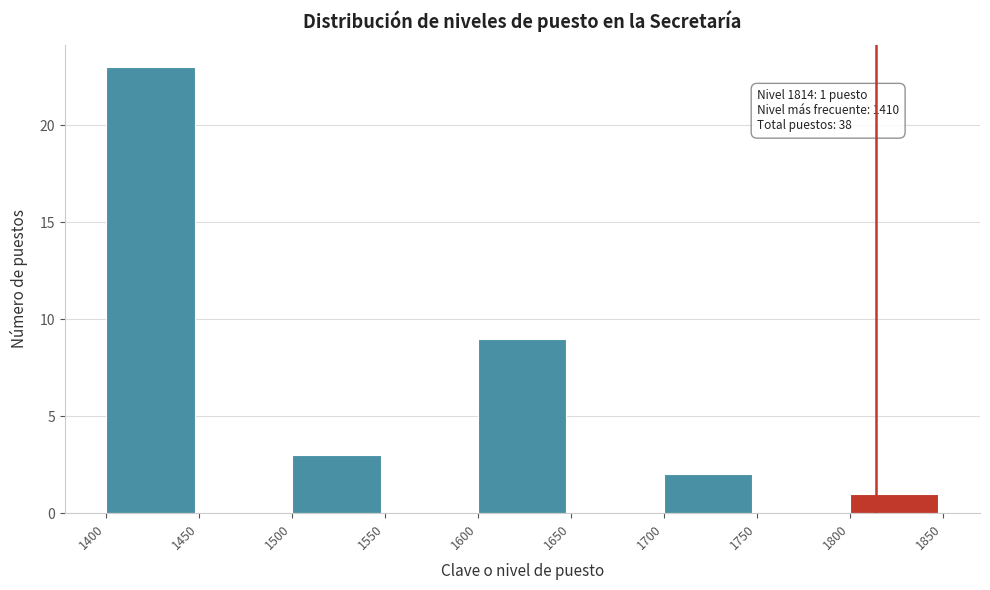

Which range on the x-axis has the tallest bar?

1400 to 1450